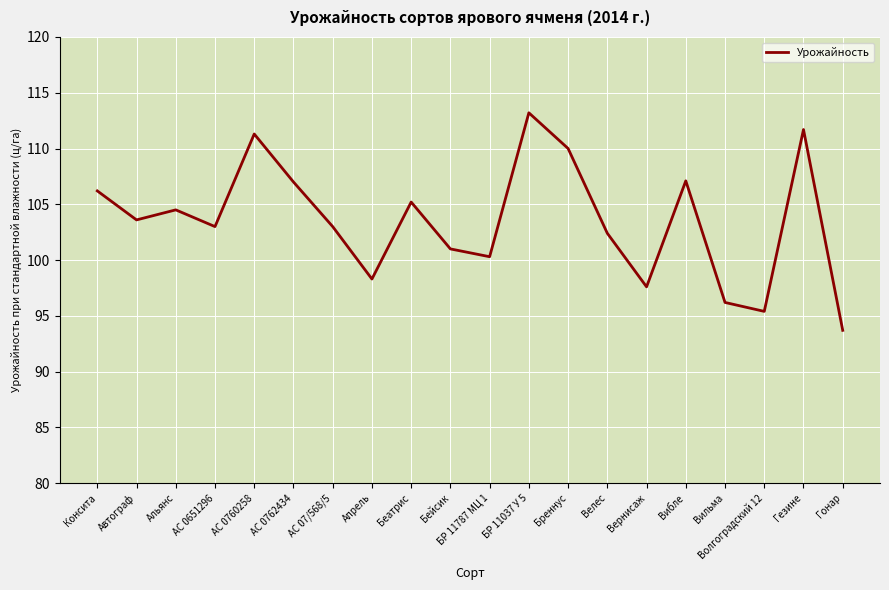

Count the number of categories in the chart.

20